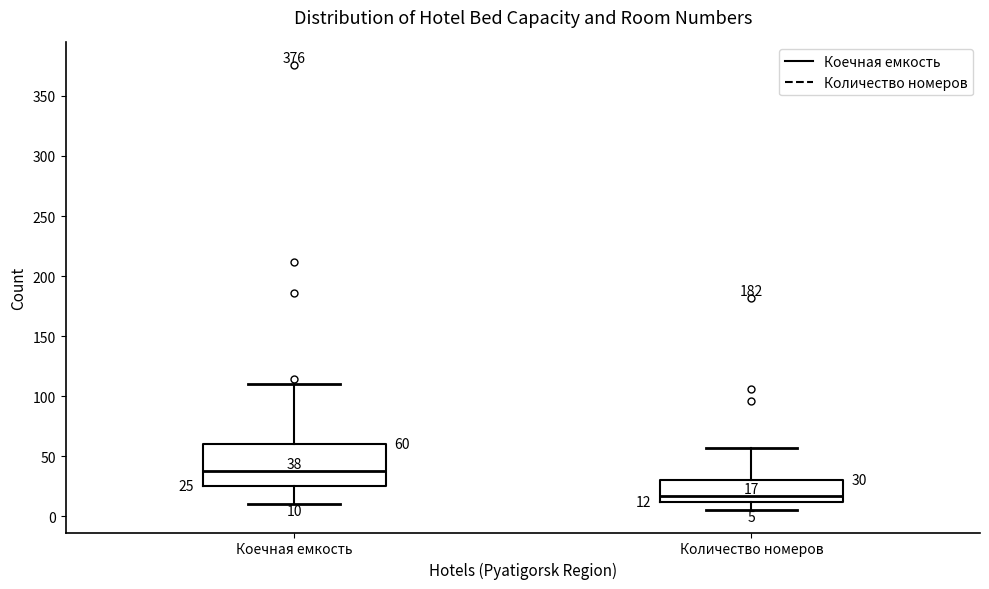

Which box's median line is the lowest?

Количество номеров